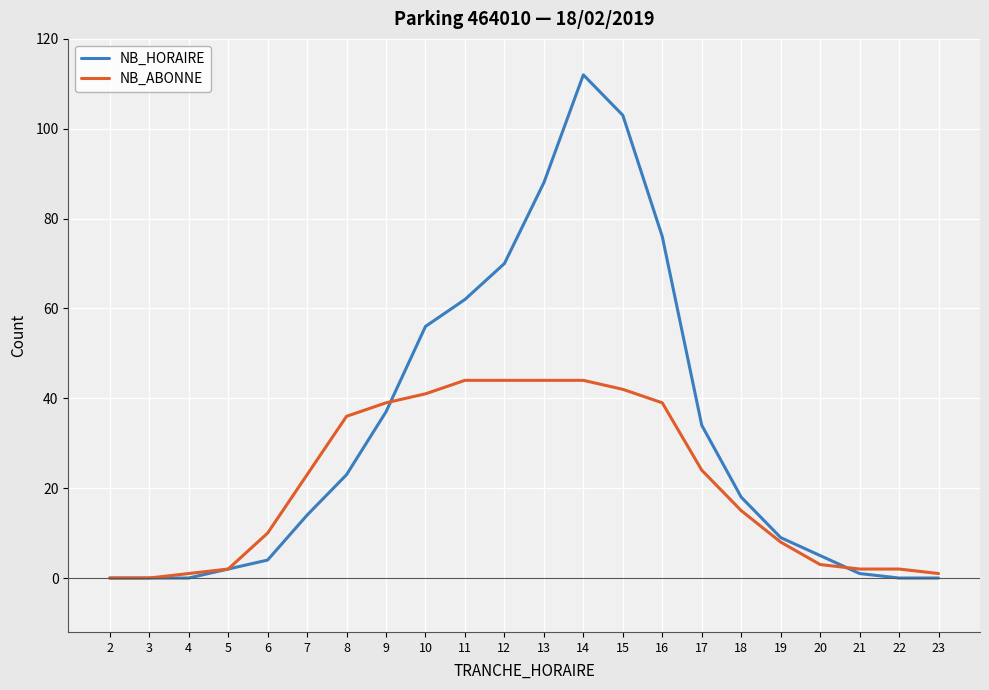

Rank the series by their average value, from highest to lowest.

NB_HORAIRE, NB_ABONNE